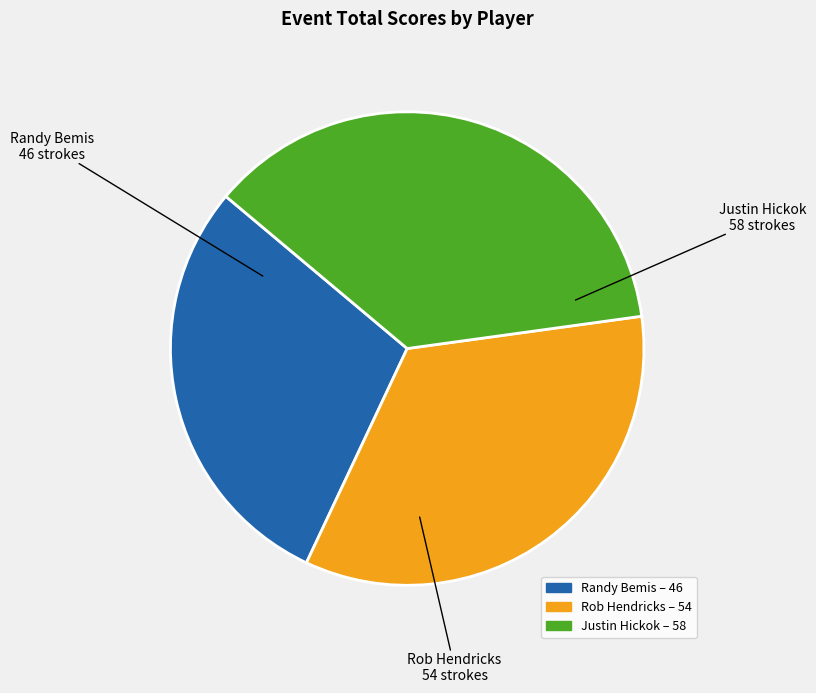

Do Justin Hickok and Randy Bemis together represent more than half of the pie?

Yes